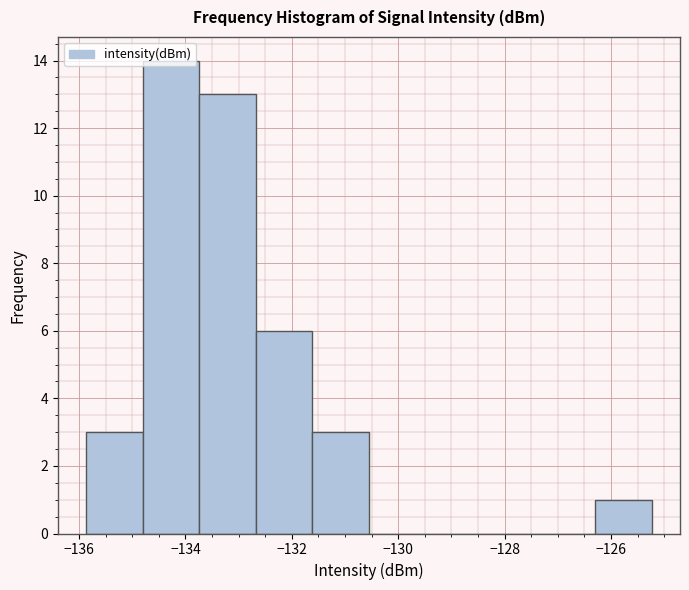

Reading left to right, transcribe this chart: for each bar, give the range it covers on the x-axis and its height. Neither the bar edges nor the heights are printed on the chart, so give them approximately, as read against the axes.

-135.8 to -134.8: 3
-134.8 to -133.8: 14
-133.8 to -132.6: 13
-132.6 to -131.6: 6
-131.6 to -130.6: 3
-130.6 to -129.4: 0
-129.4 to -128.4: 0
-128.4 to -127.4: 0
-127.4 to -126.2: 0
-126.2 to -125.2: 1